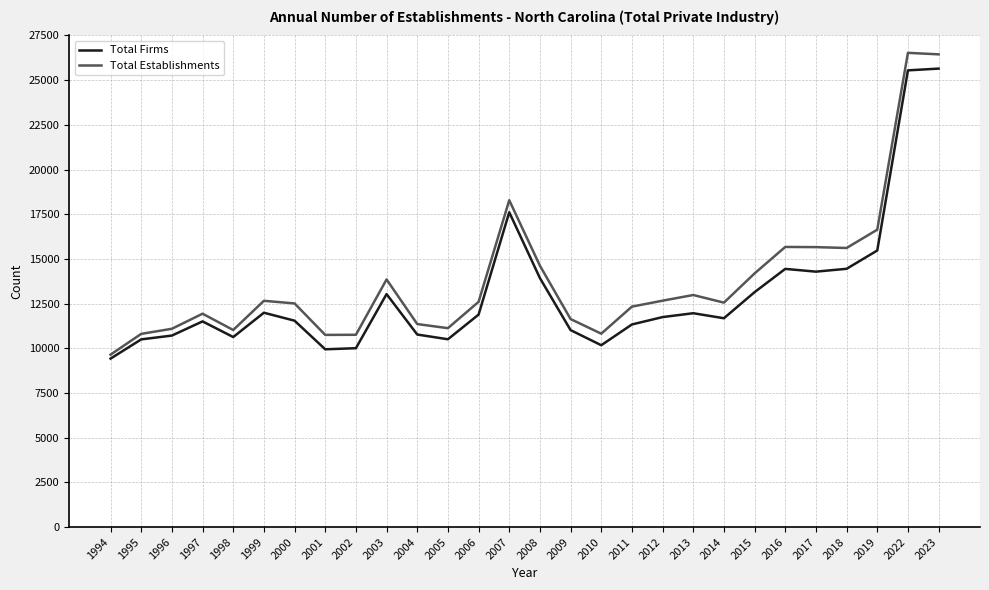

How many lines are shown in the chart?

2